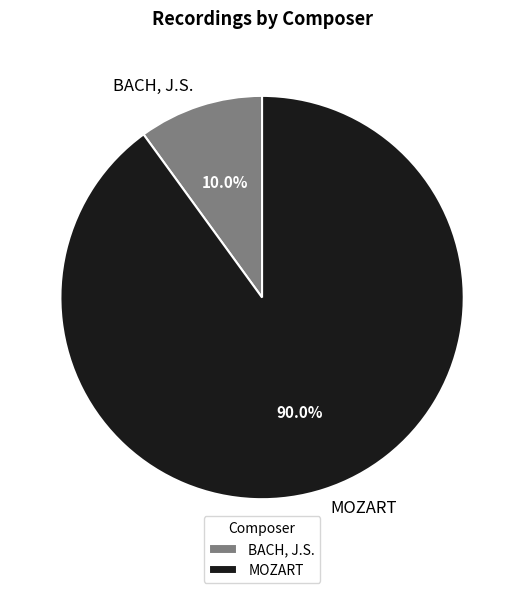

To the nearest percent, what is the combined percentage of BACH, J.S. and MOZART?

100%